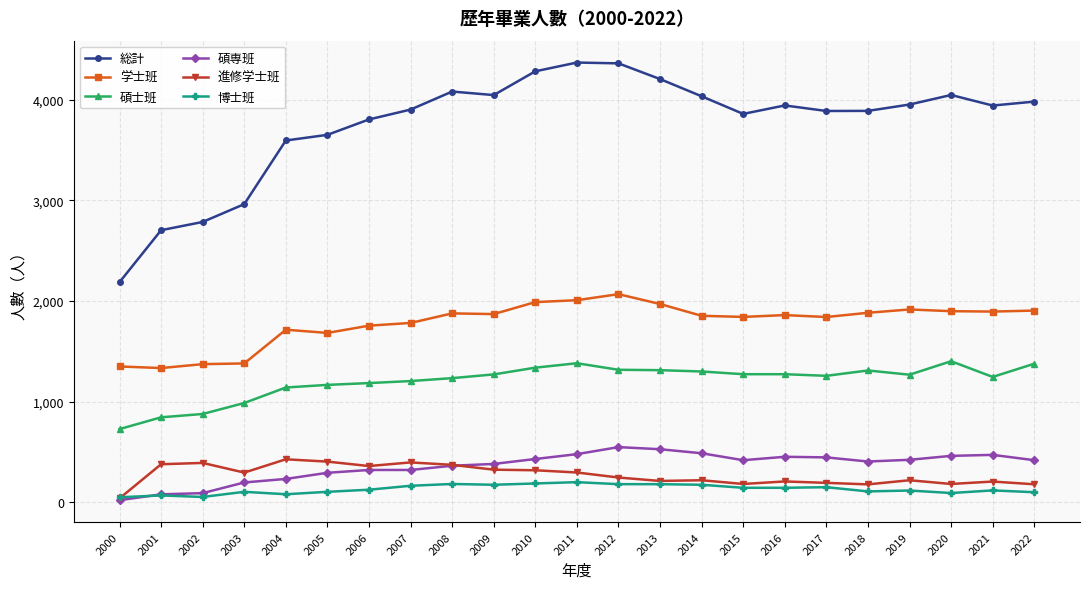

Does the chart have visible grid lines?

Yes